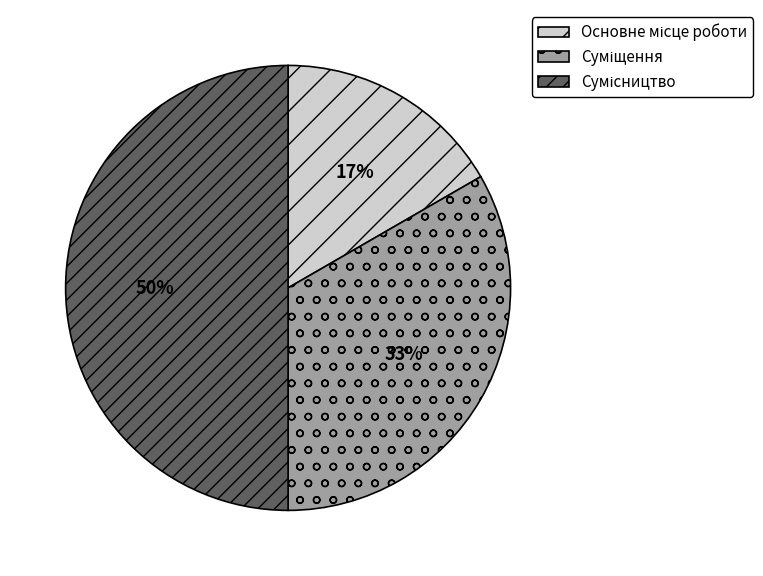

To the nearest percent, what is the difference between the largest and smallest slice percentages?

33%